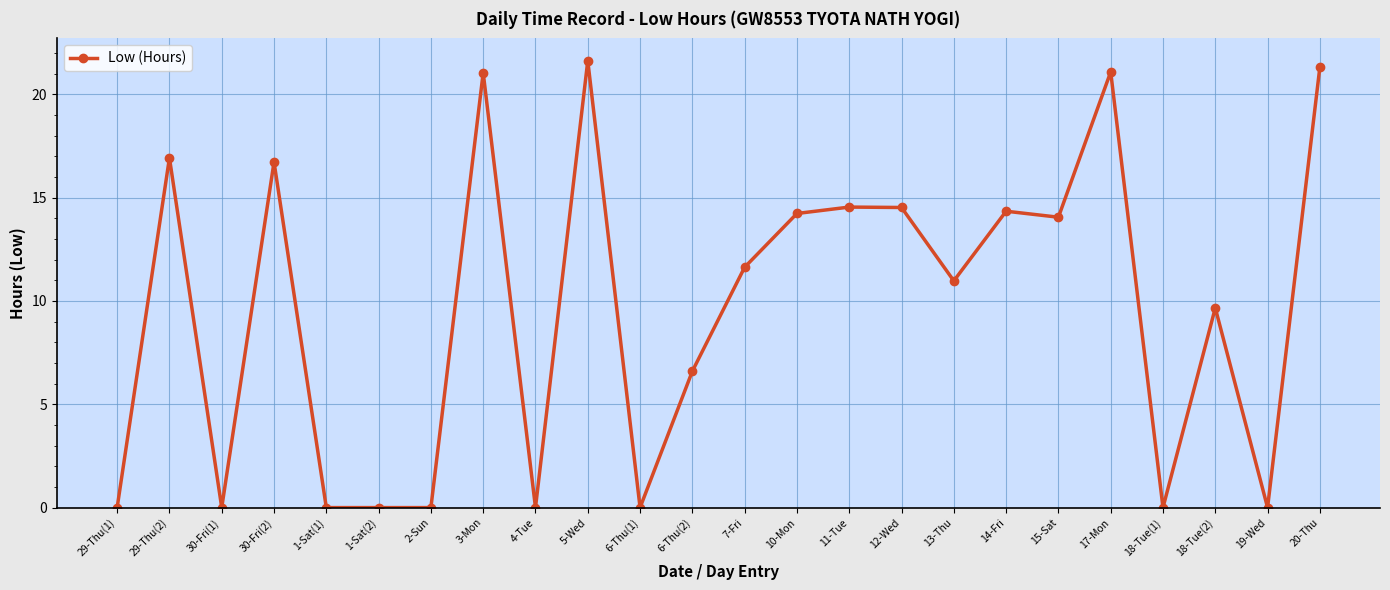

The chart shows a value of 0.0 at 1-Sat(2). True or false?

True